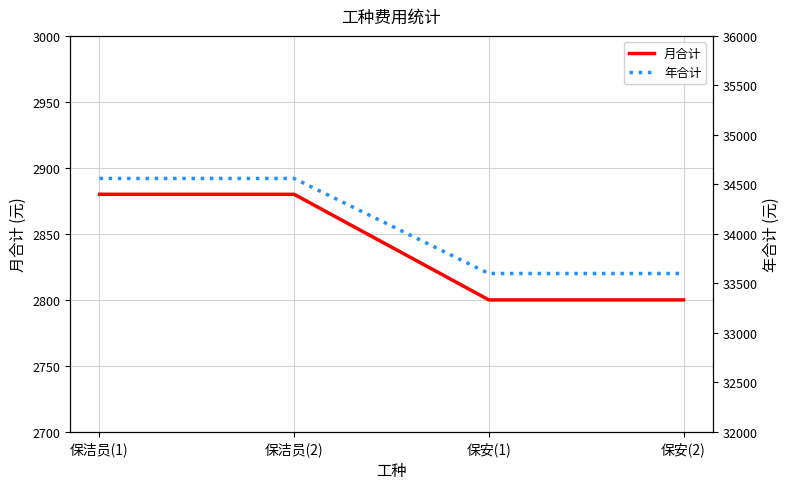

Which series has the largest range (max minus min)?

年合计